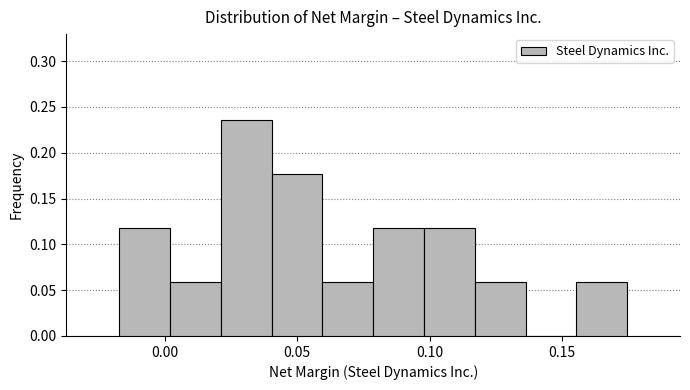

Read against the x-axis, roughly where is the centre of the tallest bar?

0.030